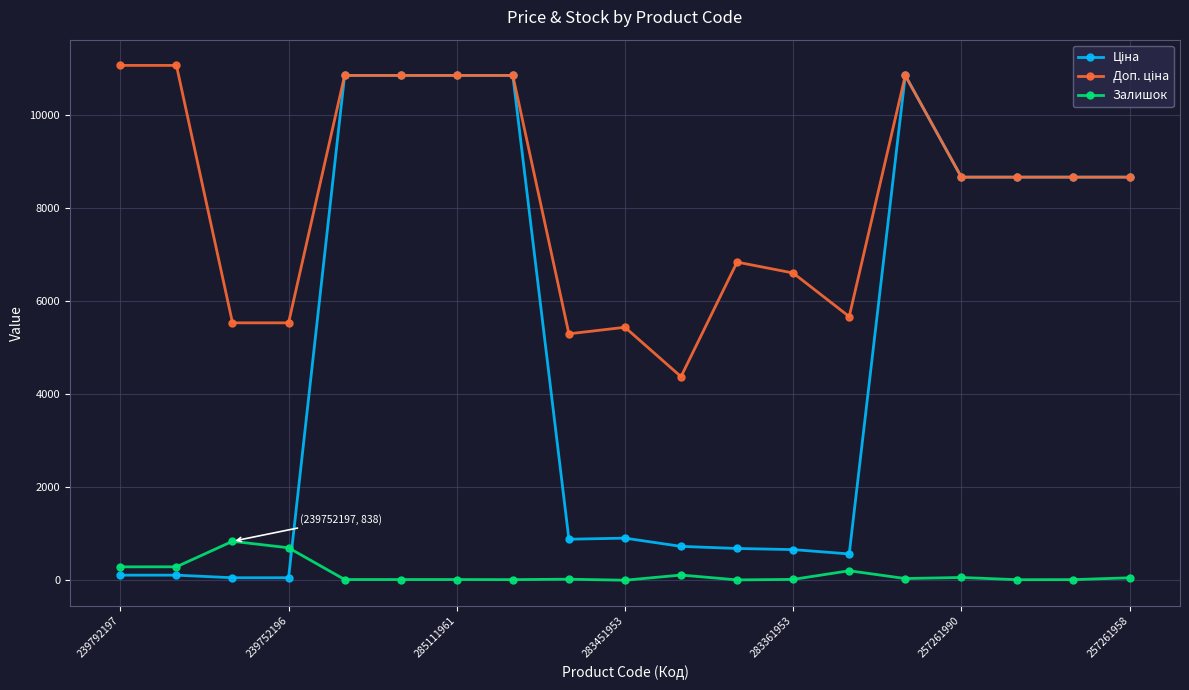

What is the greatest value displayed?

11055.0